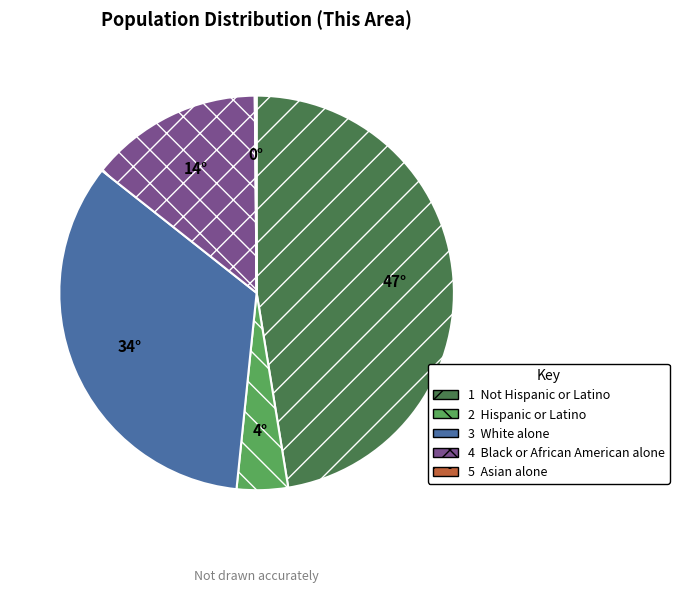

Does any single category account for the majority?

No